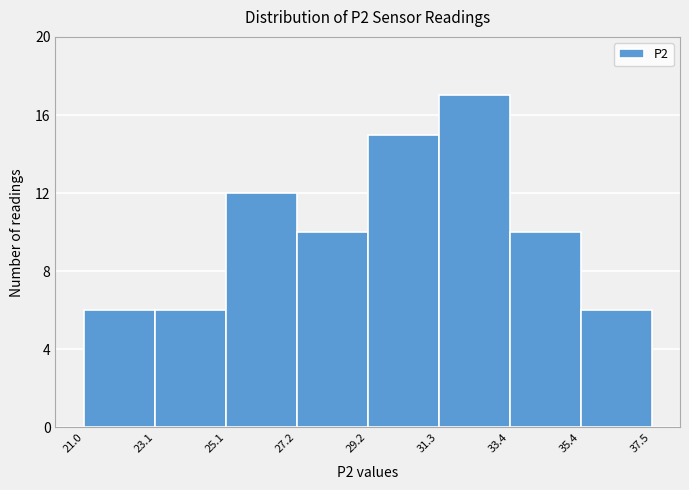

Reading left to right, transcribe this chart: for each bar, give the range it covers on the x-axis and its height. The values are not printed on the chart, so give them approximately, as read against the axis.

21.0 to 23.1: 6
23.1 to 25.1: 6
25.1 to 27.2: 12
27.2 to 29.2: 10
29.2 to 31.3: 15
31.3 to 33.4: 17
33.4 to 35.4: 10
35.4 to 37.5: 6